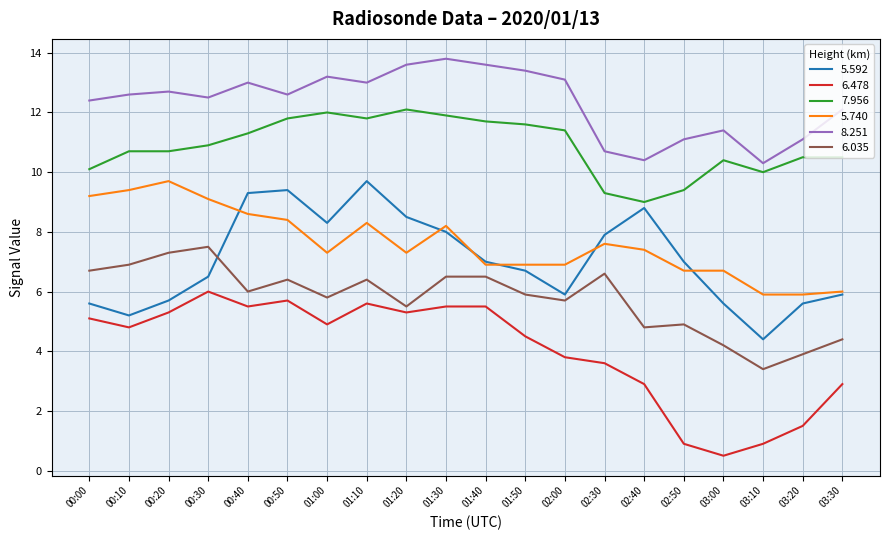

Which label corresponds to the largest value in the chart?

01:30